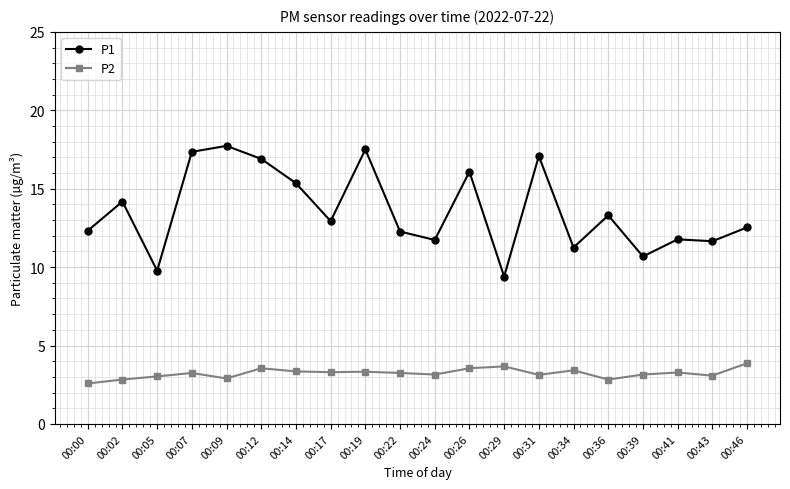

True or false: P2 and P1 cross at least once.

False